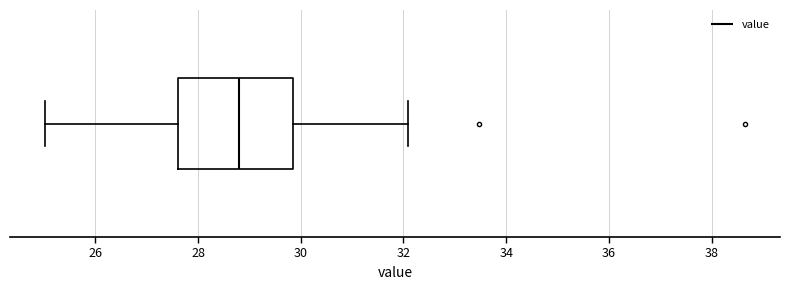

Read this box plot against the x-axis: the position of the median line, the range covered by the box, and the ends of both whiskers. The values are not printed on the chart, so give them approximately, as read against the axis.

median 28.8, box 27.6 to 29.8, whiskers 25.0 to 32.0